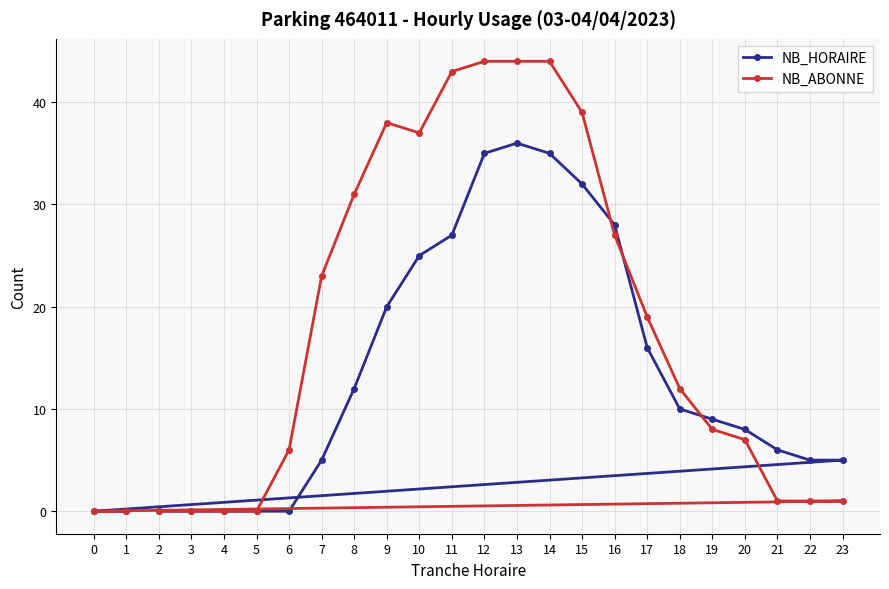

Which series changed the most between 10 and 15?

NB_HORAIRE